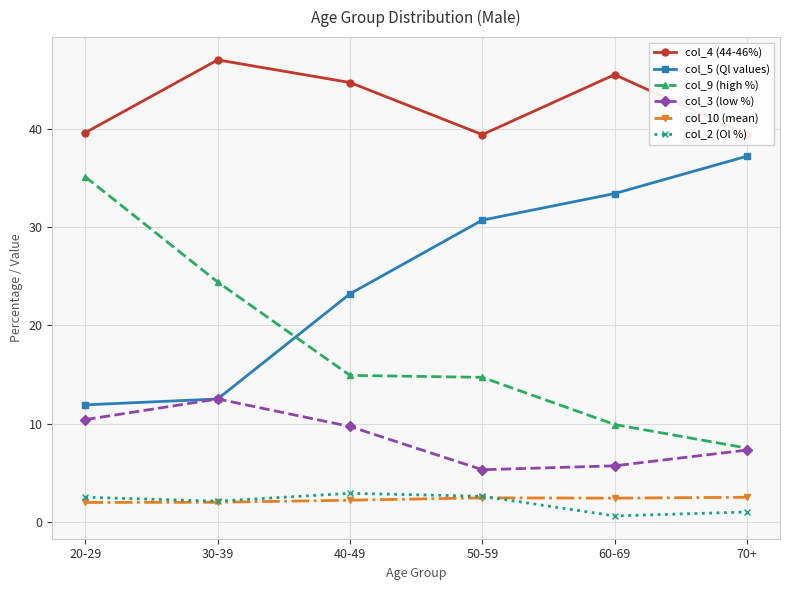

What are all the series names shown in the legend?

col_4 (44-46%), col_5 (Ql values), col_9 (high %), col_3 (low %), col_10 (mean), col_2 (Ol %)